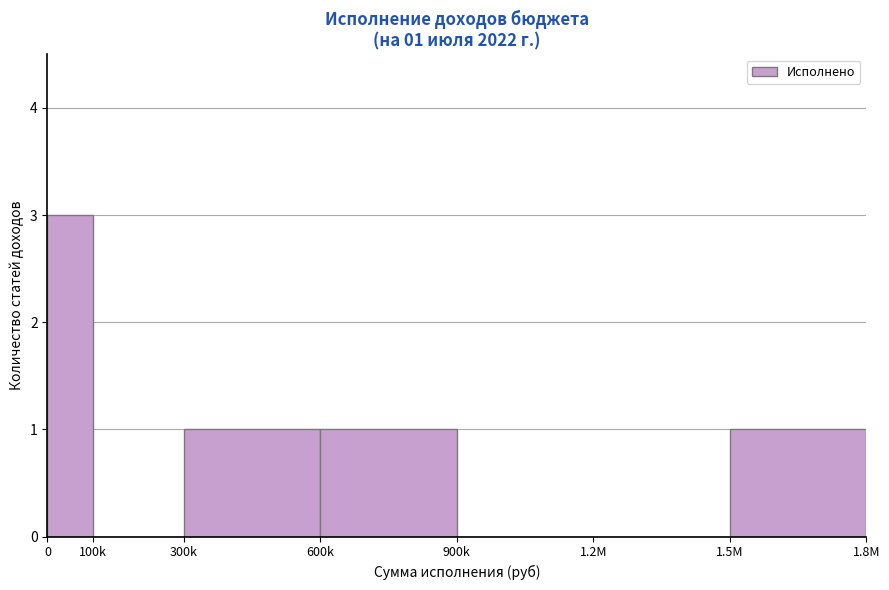

Reading right to left, list all the values displayed in this chart.

1.5M=1	1.2M=0	900k=0	600k=1	300k=1	100k=0	0=3